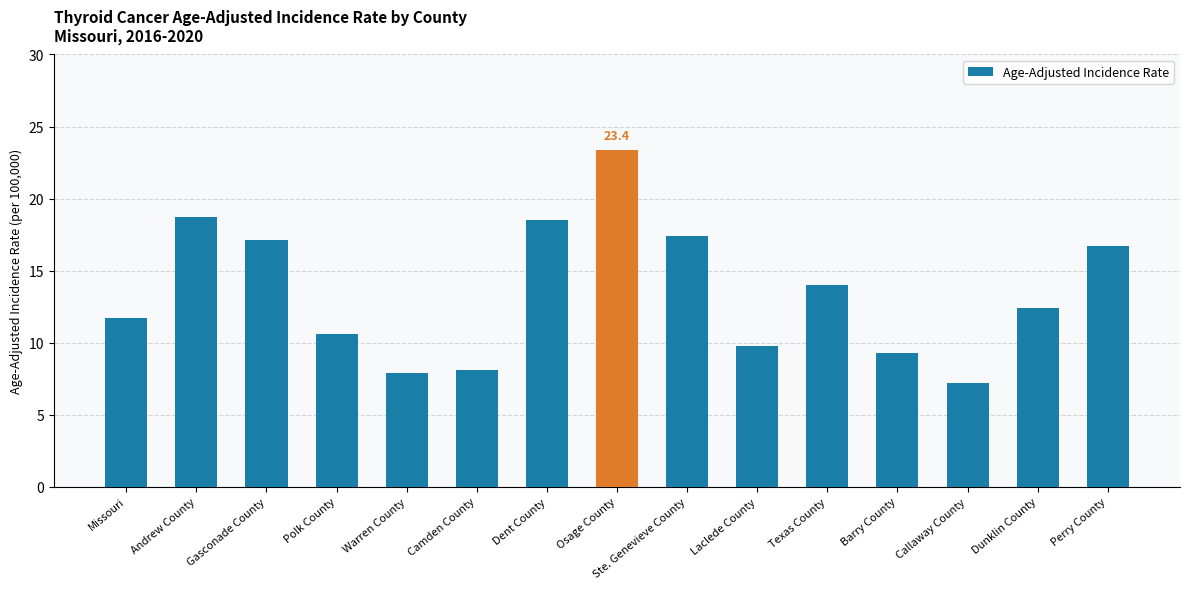

What position from the left is Barry County?

12